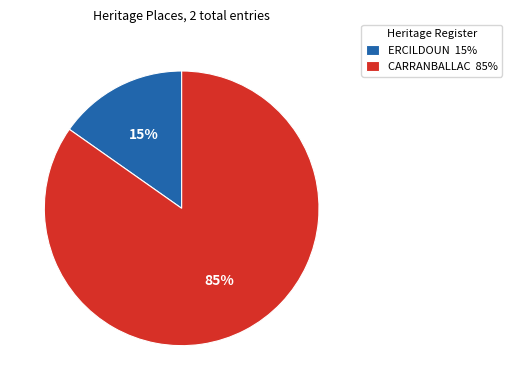

Which slice is the largest?

CARRANBALLAC